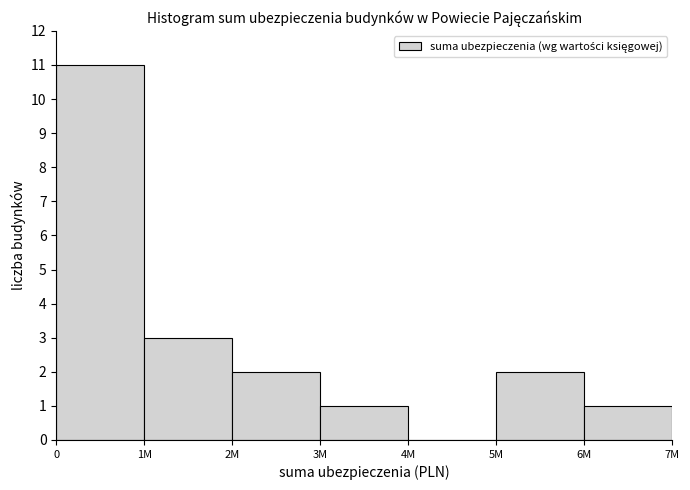

Reading right to left, transcribe all the data shown in this chart.

6M=1	5M=2	4M=0	3M=1	2M=2	1M=3	0=11